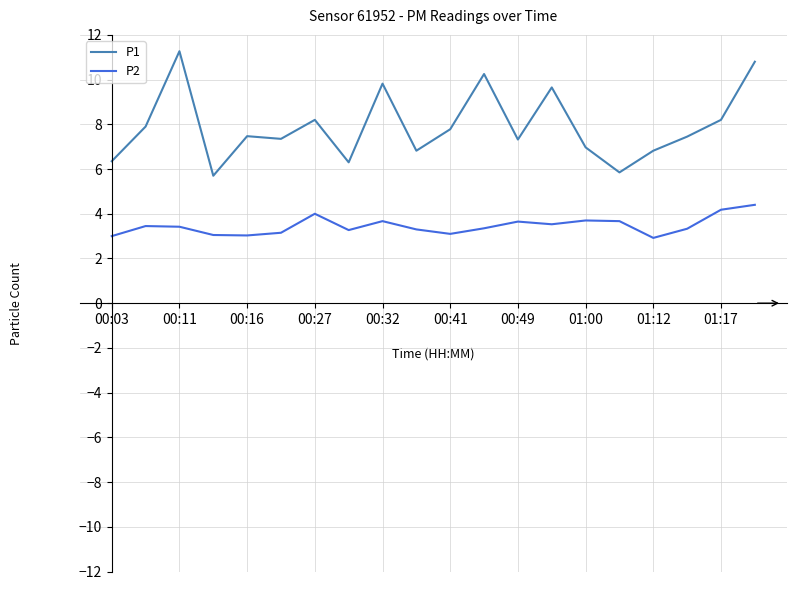

What is the difference between the maximum and minimum values in the P2 series?

1.5